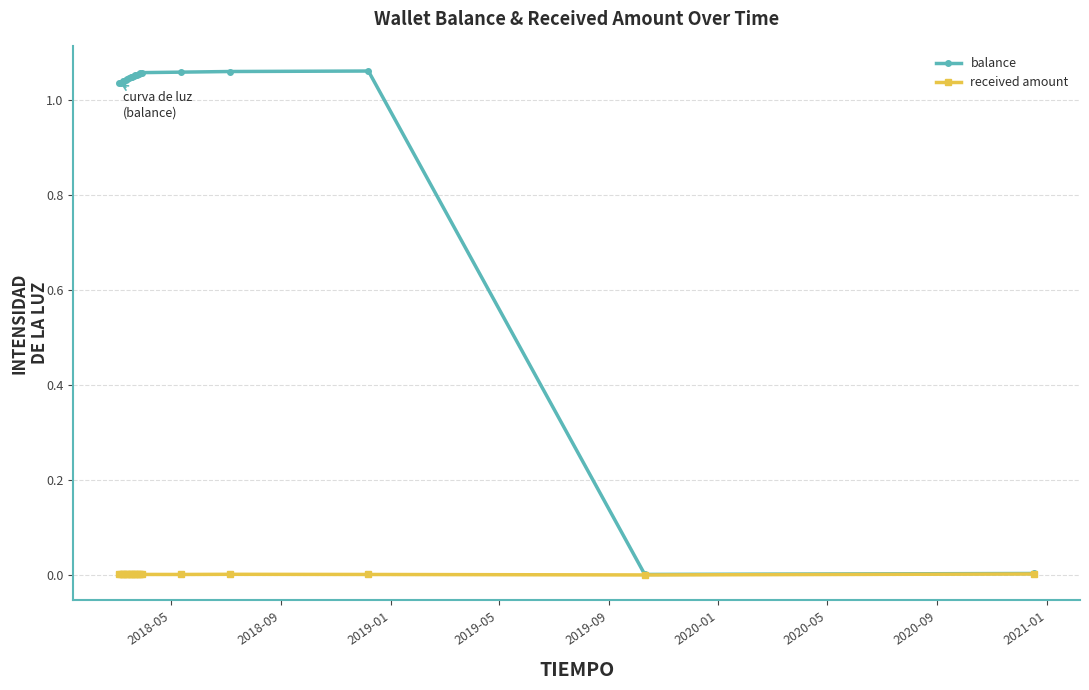

Which series has the widest spread of values?

balance